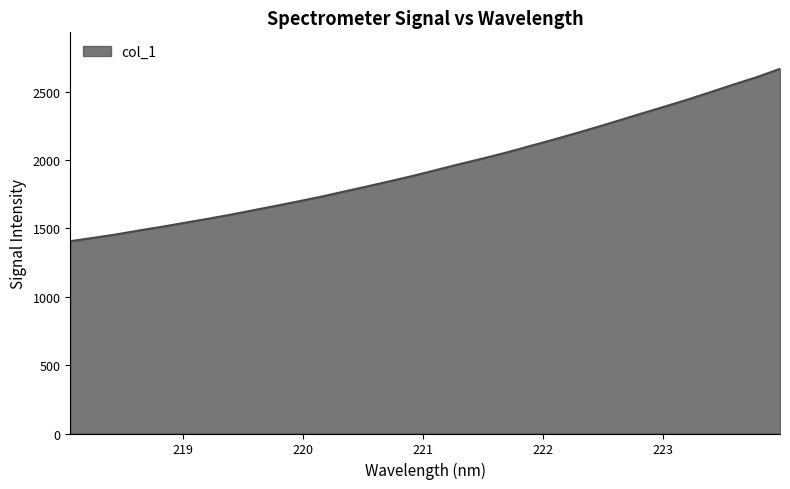

What is the maximum value shown in the chart?

2668.4